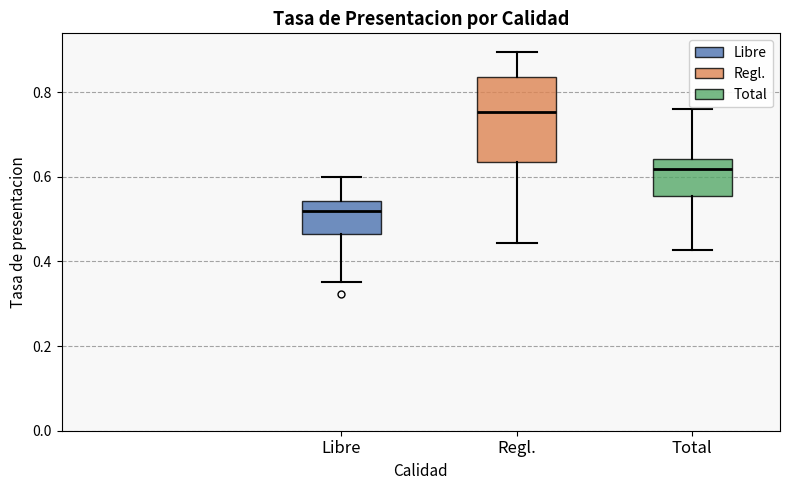

Which box's median line is the highest?

Regl.